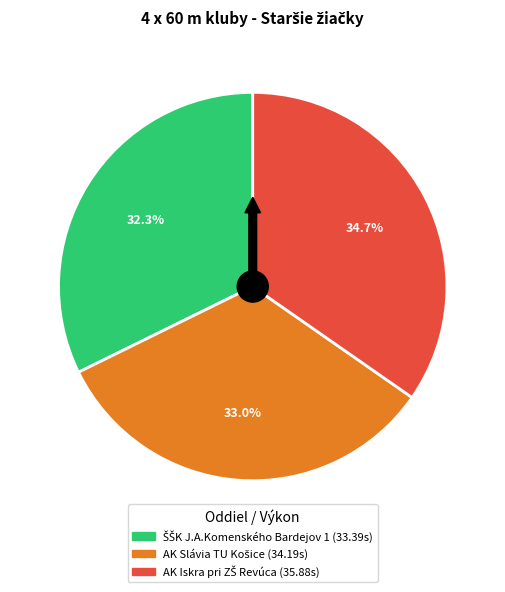

Approximately how many times larger is the value at ŠŠK J.A.Komenského Bardejov 1 compared to AK Slávia TU Košice?

1.0